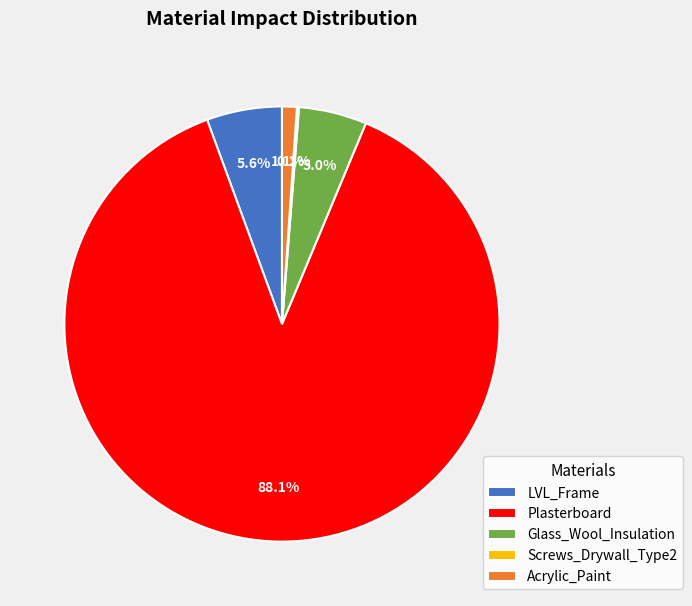

Which has a higher value, Plasterboard or Glass_Wool_Insulation?

Plasterboard